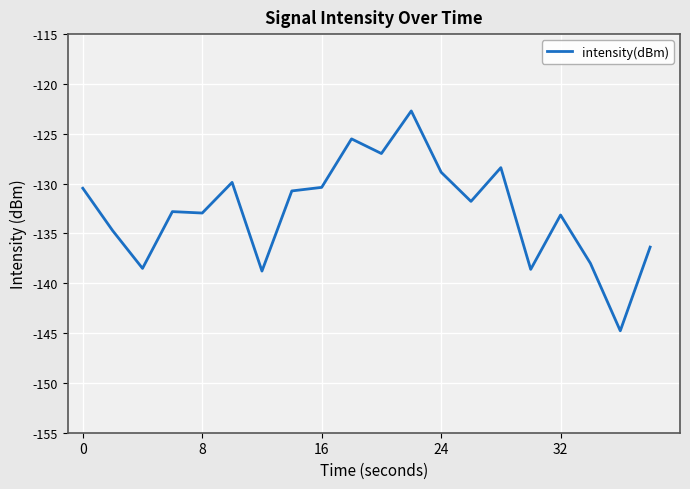

What is the smallest value displayed?

-144.8